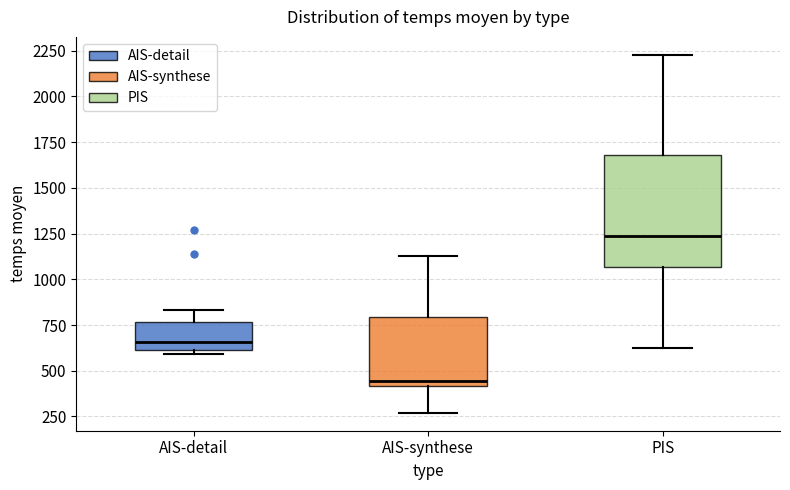

Where is the lower edge of the box for PIS on the y-axis? The values are not printed on the chart, so give them approximately, as read against the axis.

1050